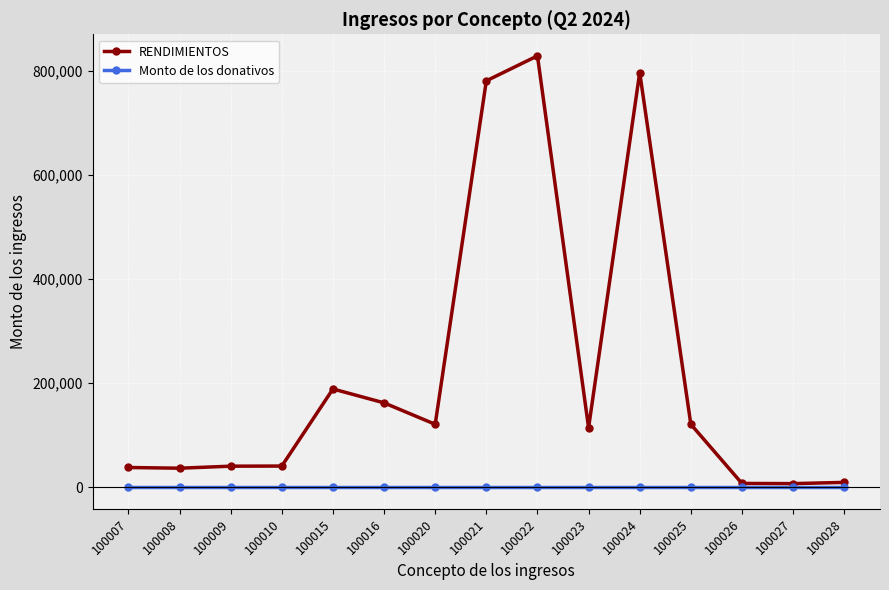

At how many categories does at least one series exceed 496665?

3